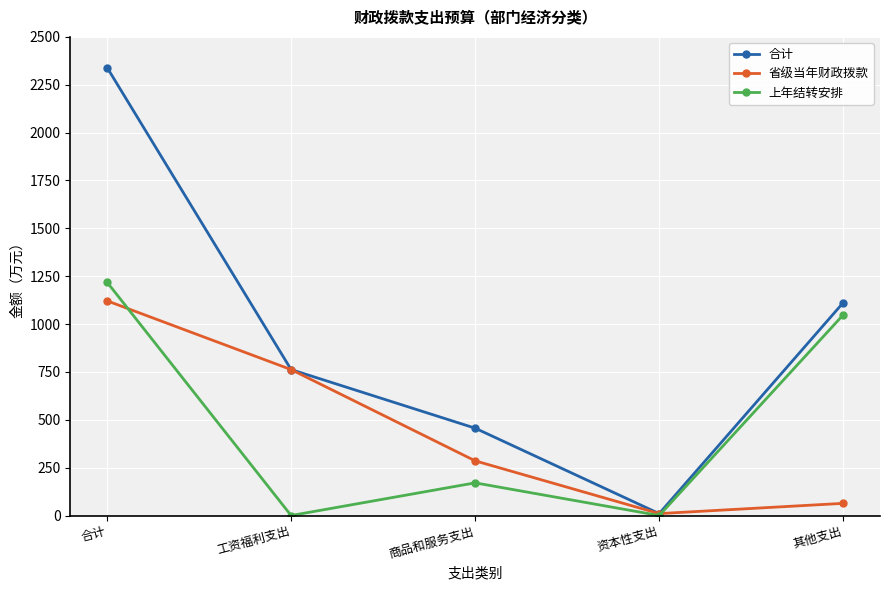

At which category does 省级当年财政拨款 reach its first local valley?

资本性支出